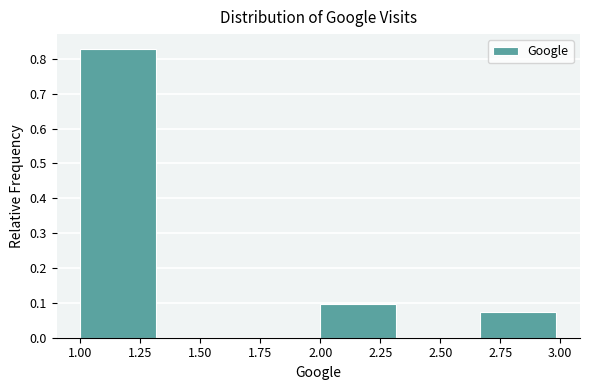

Reading left to right, transcribe this chart: for each bar, give the range it covers on the x-axis and its height. Neither the bar edges nor the heights are printed on the chart, so give them approximately, as read against the axes.

1.00 to 1.35: 0.83
1.35 to 1.65: 0
1.65 to 2.00: 0
2.00 to 2.35: 0.10
2.35 to 2.65: 0
2.65 to 3.00: 0.07